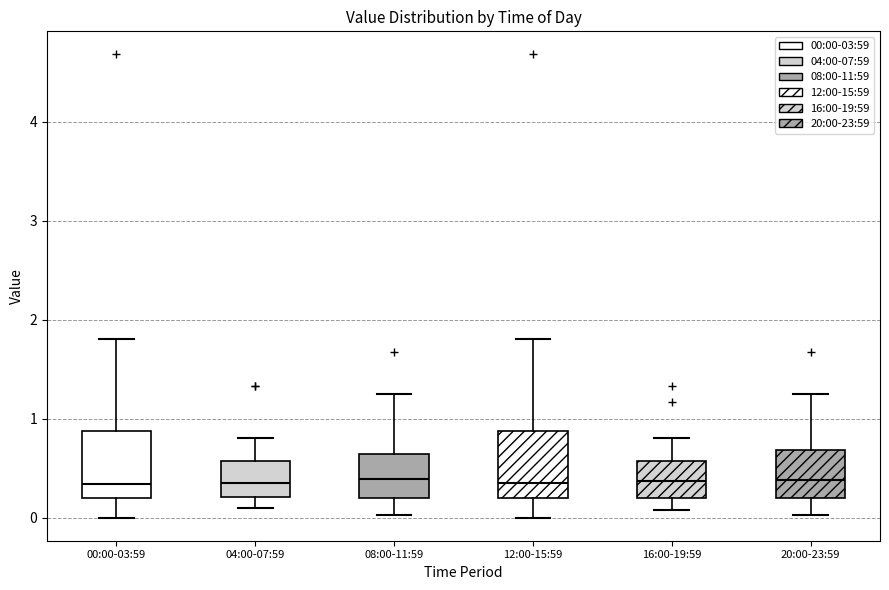

Reading left to right, transcribe this box plot: for each box, give where its median line is, the range the box spans, and where its two whiskers end, as read against the y-axis. The values are not printed on the chart, so give them approximately, as read against the axis.

00:00-03:59: median 0.3, box 0.2 to 0.9, whiskers 0.0 to 1.8
04:00-07:59: median 0.4, box 0.2 to 0.6, whiskers 0.1 to 0.8
08:00-11:59: median 0.4, box 0.2 to 0.6, whiskers 0.0 to 1.3
12:00-15:59: median 0.4, box 0.2 to 0.9, whiskers 0.0 to 1.8
16:00-19:59: median 0.4, box 0.2 to 0.6, whiskers 0.1 to 0.8
20:00-23:59: median 0.4, box 0.2 to 0.7, whiskers 0.0 to 1.3